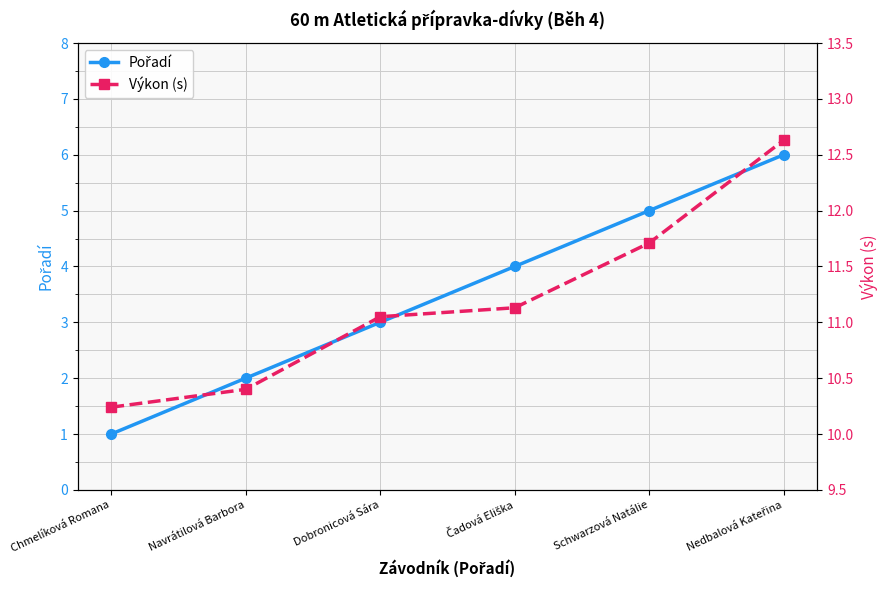

Count the number of data series in this chart.

2